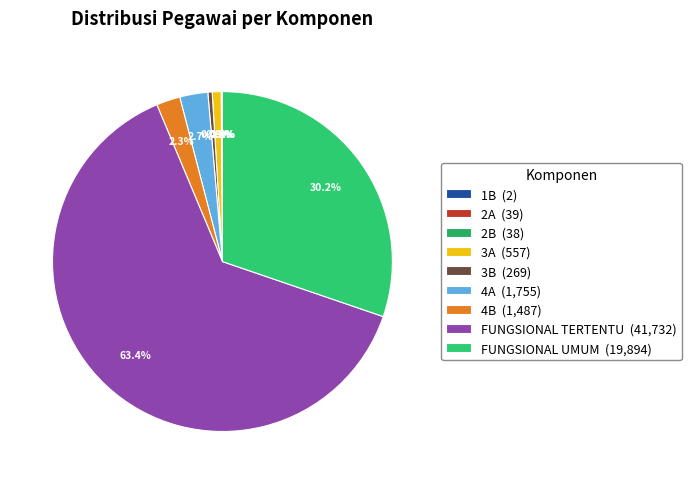

What is the change in value from 3B to FUNGSIONAL TERTENTU?

+41463